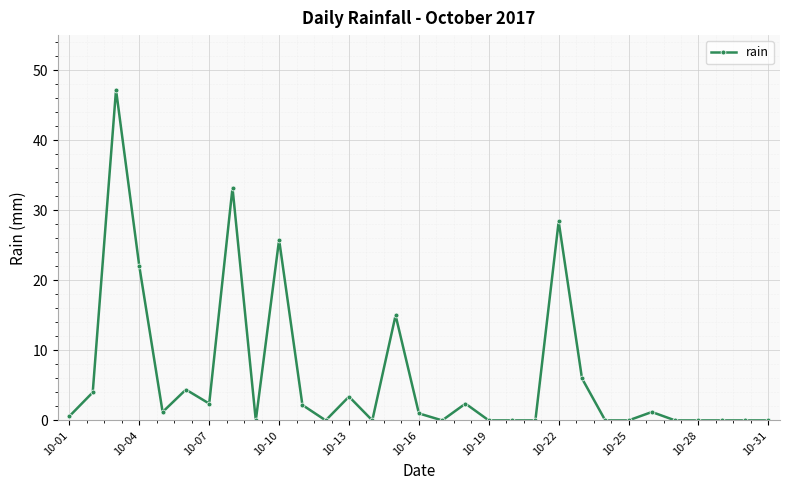

True or false: there are more than 0 points higher than both neighbors.

True